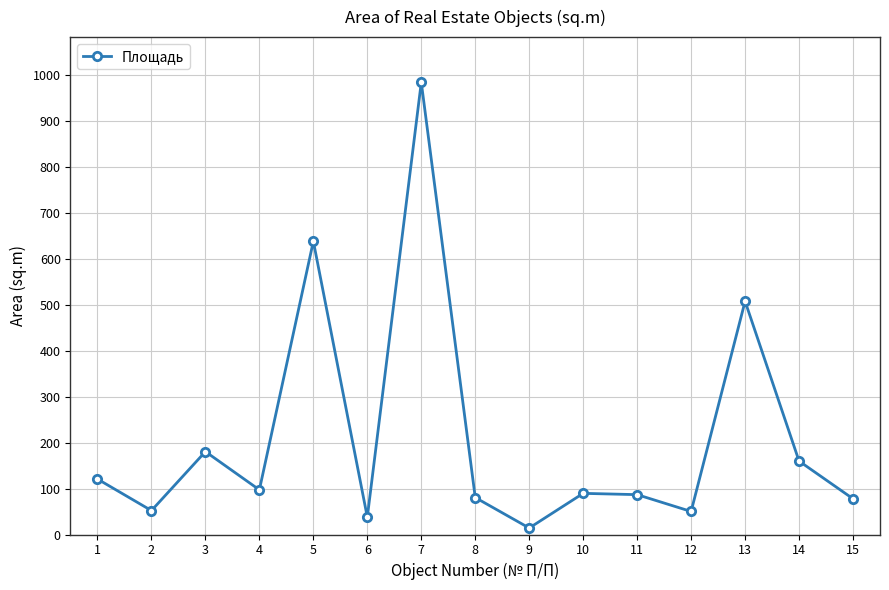

What is the value of the 11th point from the left?

86.7